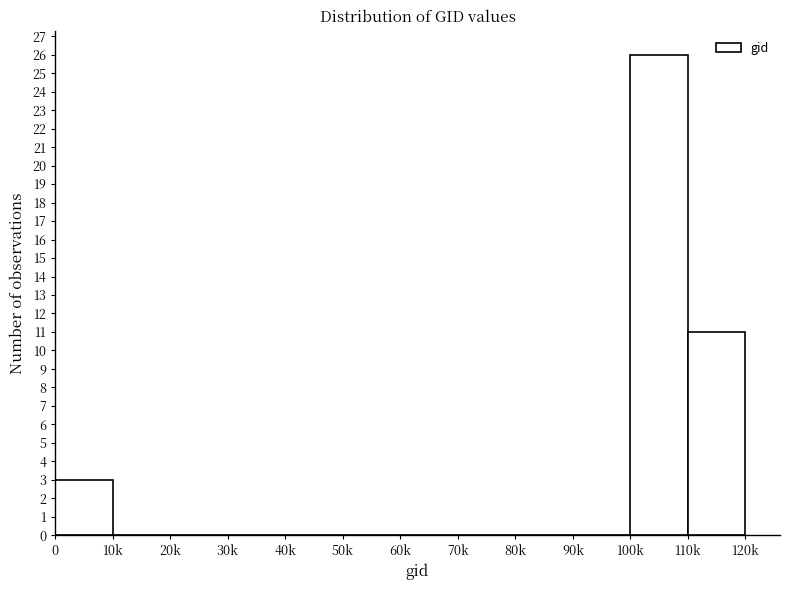

Reading left to right, list all the values displayed in this chart.

0=3	10k=0	20k=0	30k=0	40k=0	50k=0	60k=0	70k=0	80k=0	90k=0	100k=26	110k=11